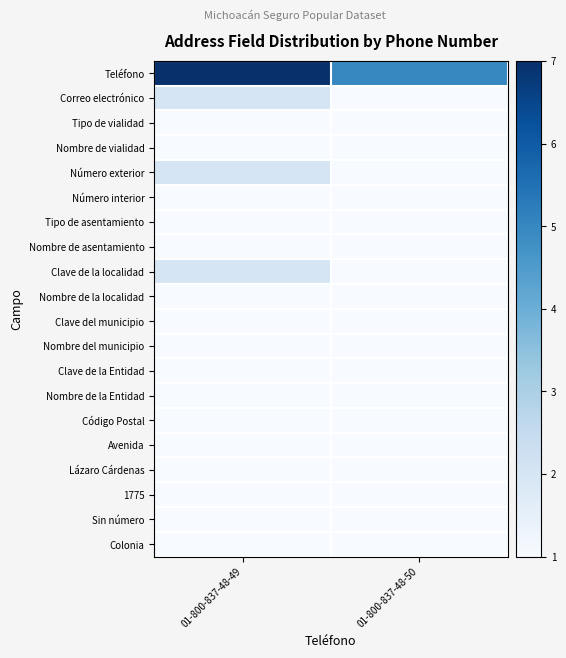

At which category does the chart reach its minimum across all series?

01-800-837-48-50